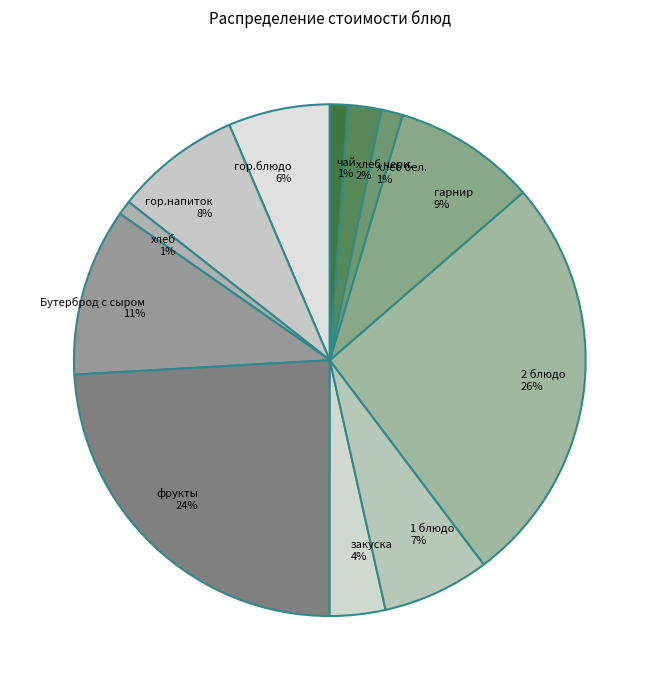

How many segments does this pie chart have?

12